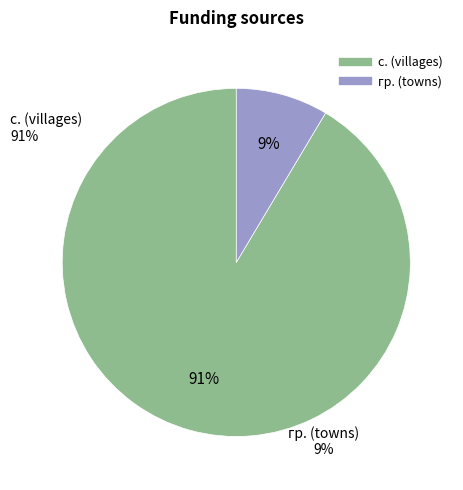

True or false: с. accounts for 23% of the total.

False